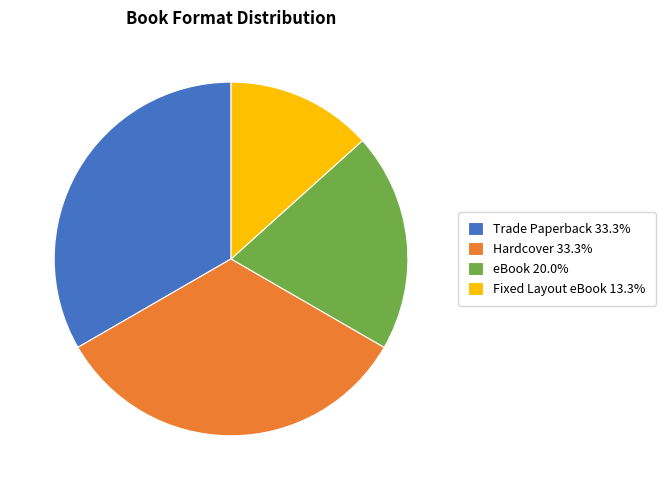

Does Trade Paperback account for over 50% of the chart?

No